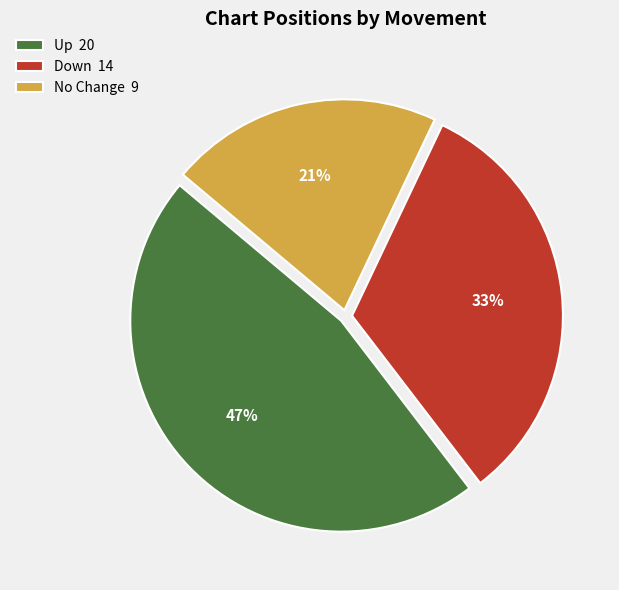

What is the ratio of the value at Up 20 to the value at Down 14?

1.4